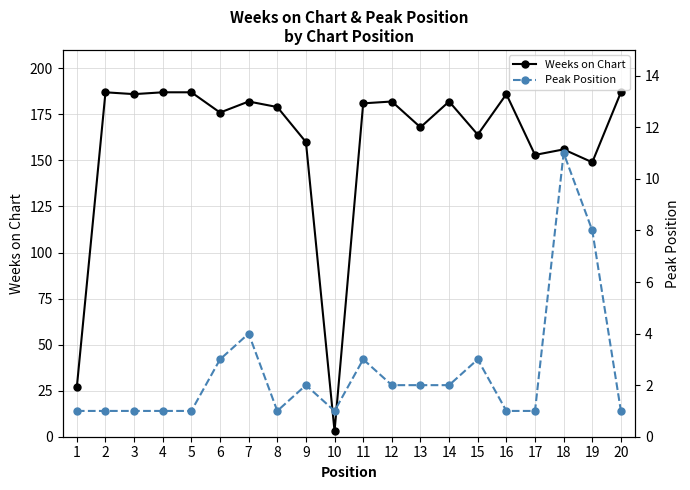

What is the sum of the Weeks on Chart values at 4 and 8?

366